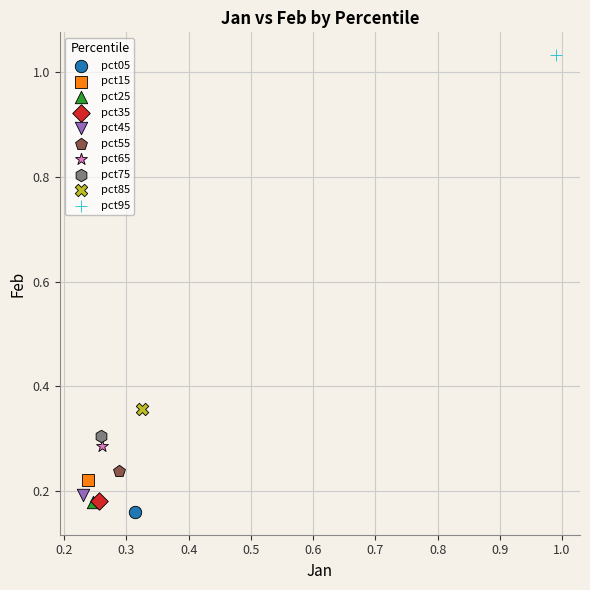

What are all the series names shown in the legend?

pct05, pct15, pct25, pct35, pct45, pct55, pct65, pct75, pct85, pct95